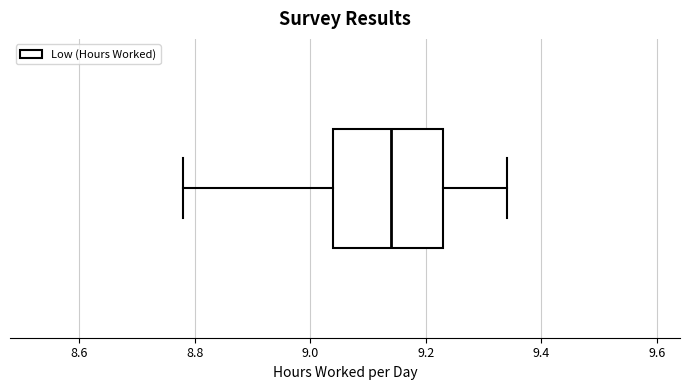

Where is the left edge of the box on the x-axis? The values are not printed on the chart, so give them approximately, as read against the axis.

9.04